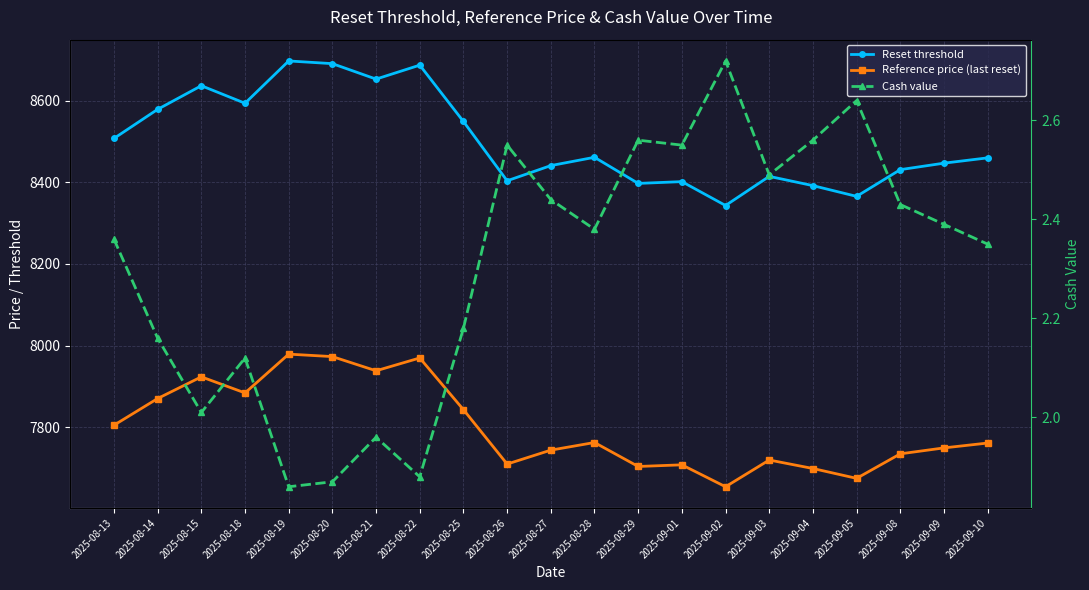

Which category has the highest value in the Reset threshold series?

2025-08-19